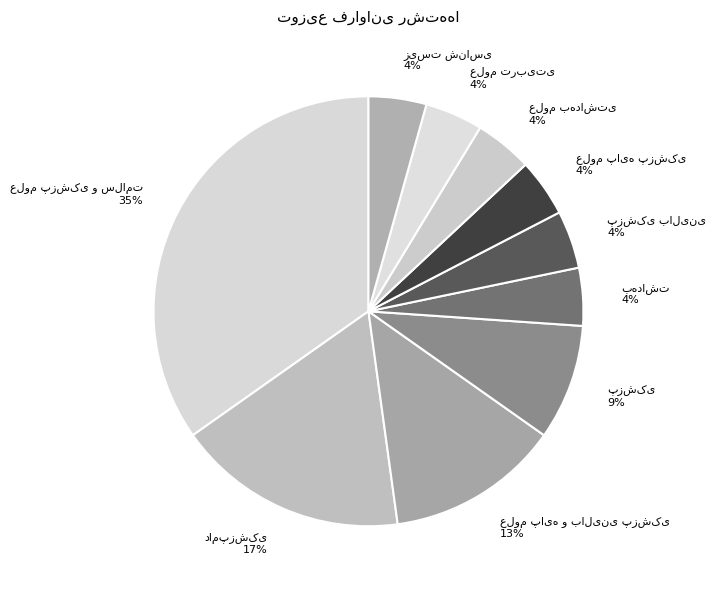

Is there a majority slice in this chart?

No